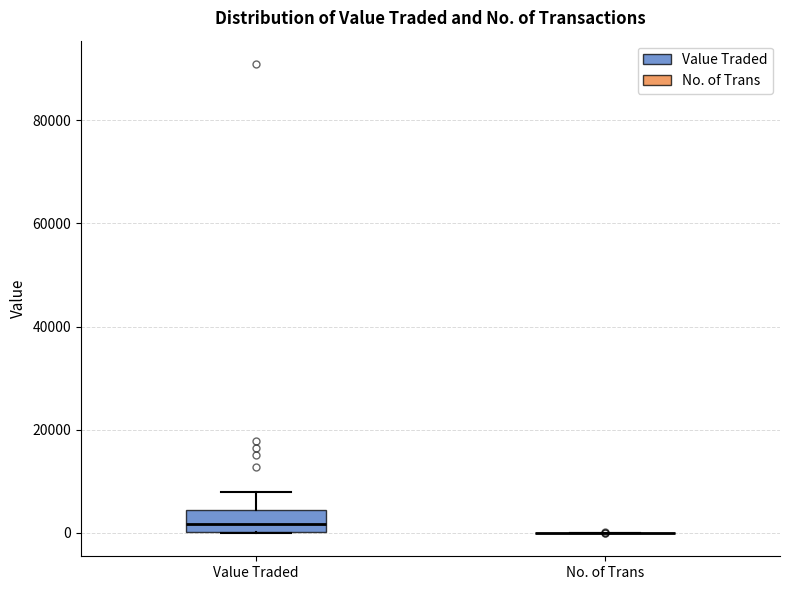

Reading left to right, transcribe this box plot: for each box, give where its median line is, the range the box spans, and where its two whiskers end, as read against the y-axis. The values are not printed on the chart, so give them approximately, as read against the axis.

Value Traded: median 2000, box 0 to 4000, whiskers 0 to 8000
No. of Trans: box collapsed to a line at 0, whiskers 0 to 0